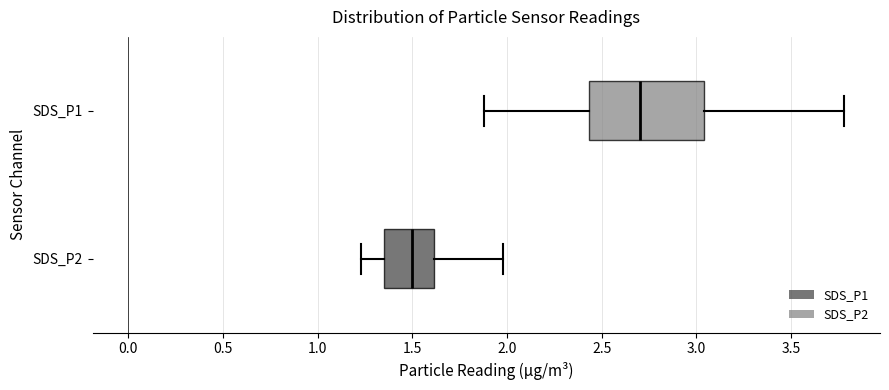

Where does the median line of the box for SDS_P2 sit on the x-axis? The values are not printed on the chart, so give them approximately, as read against the axis.

1.50